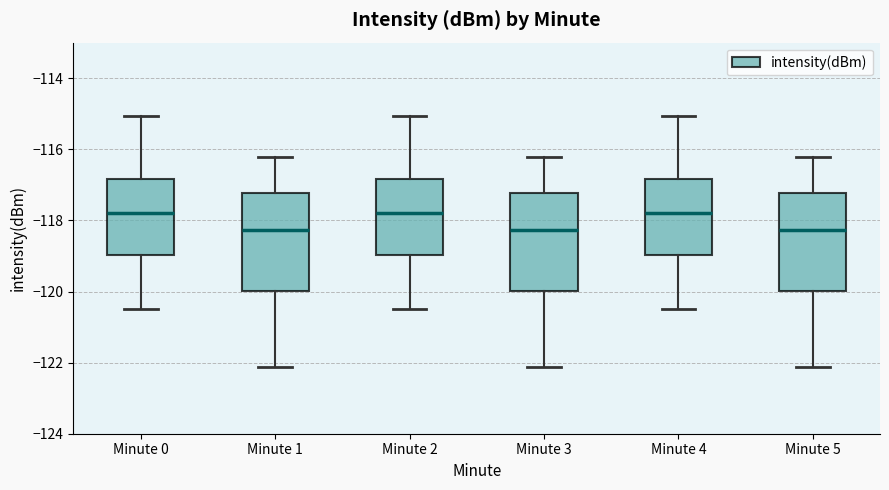

Reading left to right, read every box against the y-axis: the position of its median line, the range the box covers, and the ends of its whiskers. The values are not printed on the chart, so give them approximately, as read against the axis.

Minute 0: median -117.8, box -119.0 to -116.8, whiskers -120.4 to -115.0
Minute 1: median -118.2, box -120.0 to -117.2, whiskers -122.2 to -116.2
Minute 2: median -117.8, box -119.0 to -116.8, whiskers -120.4 to -115.0
Minute 3: median -118.2, box -120.0 to -117.2, whiskers -122.2 to -116.2
Minute 4: median -117.8, box -119.0 to -116.8, whiskers -120.4 to -115.0
Minute 5: median -118.2, box -120.0 to -117.2, whiskers -122.2 to -116.2